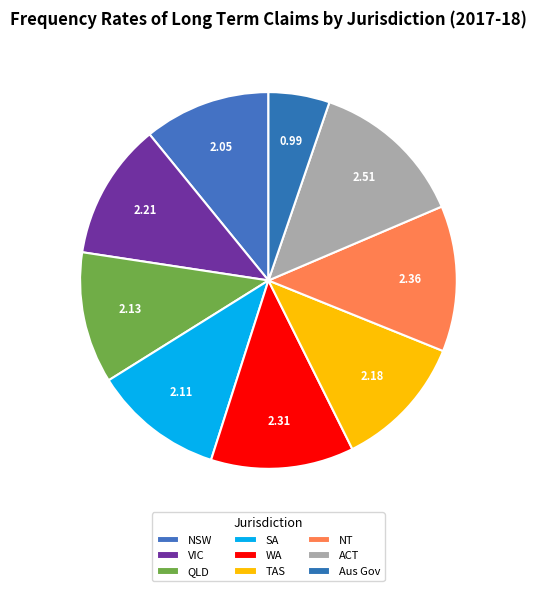

Approximately how many times larger is the value at Aus Gov compared to QLD?

0.5